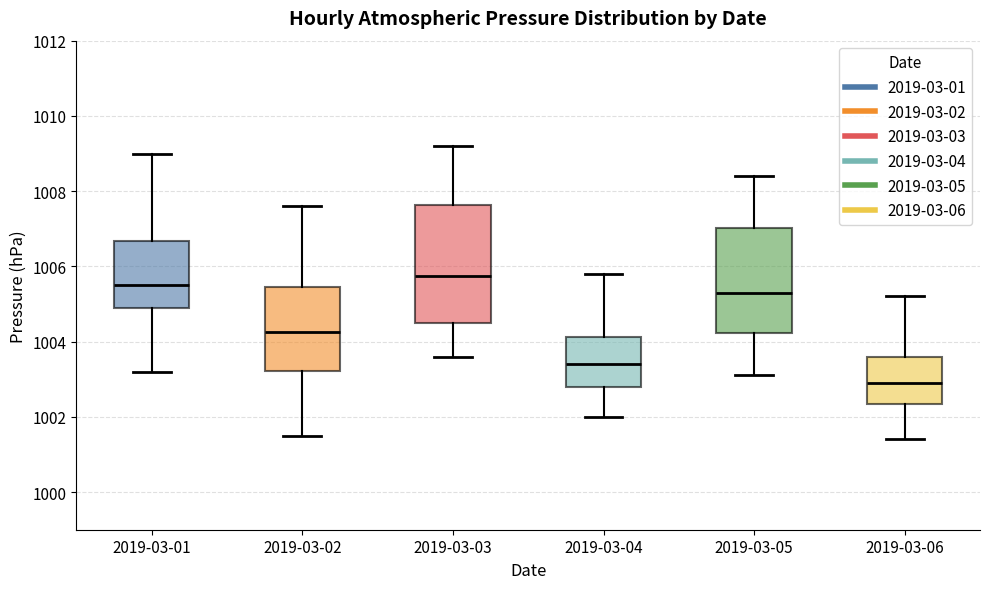

Reading left to right, read every box against the y-axis: the position of its median line, the range the box covers, and the ends of its whiskers. The values are not printed on the chart, so give them approximately, as read against the axis.

2019-03-01: median 1005.6, box 1005.0 to 1006.6, whiskers 1003.2 to 1009.0
2019-03-02: median 1004.2, box 1003.2 to 1005.4, whiskers 1001.6 to 1007.6
2019-03-03: median 1005.8, box 1004.6 to 1007.6, whiskers 1003.6 to 1009.2
2019-03-04: median 1003.4, box 1002.8 to 1004.2, whiskers 1002.0 to 1005.8
2019-03-05: median 1005.4, box 1004.2 to 1007.0, whiskers 1003.2 to 1008.4
2019-03-06: median 1003.0, box 1002.4 to 1003.6, whiskers 1001.4 to 1005.2